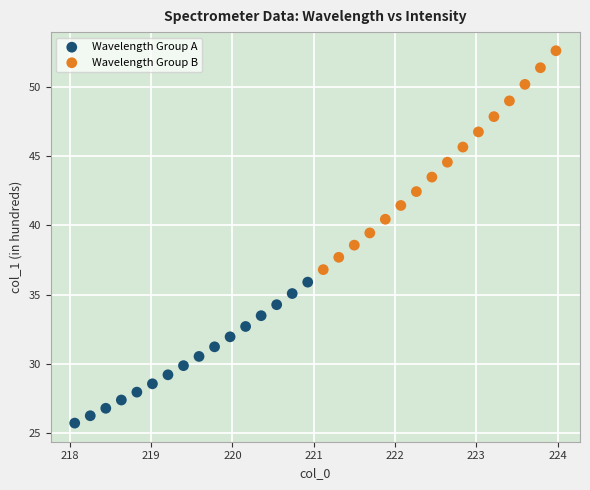

What are all the series names shown in the legend?

Wavelength Group A, Wavelength Group B